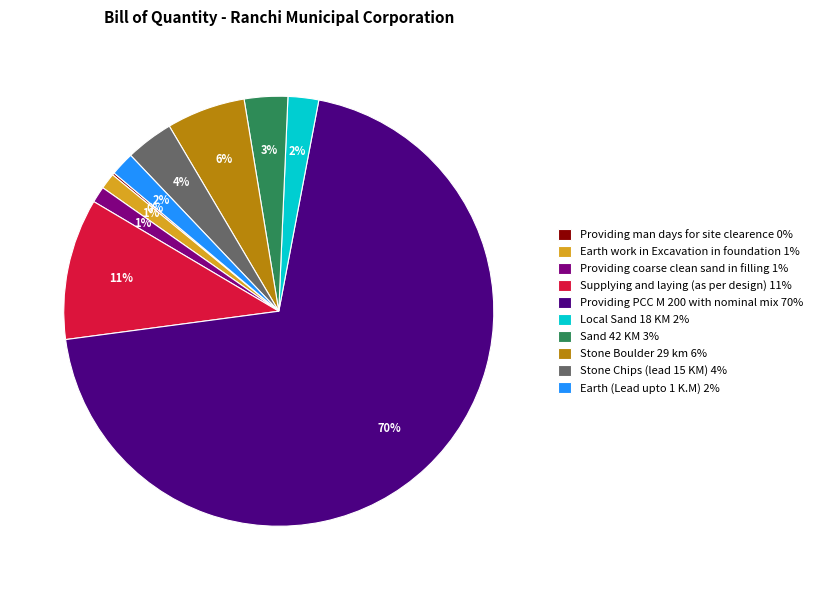

The Supplying and laying (as per design) 11% slice represents 2% of the pie. True or false?

False